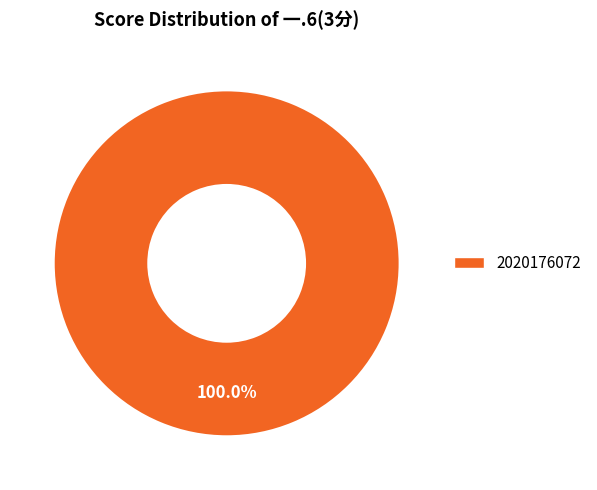

How many segments does this pie chart have?

1